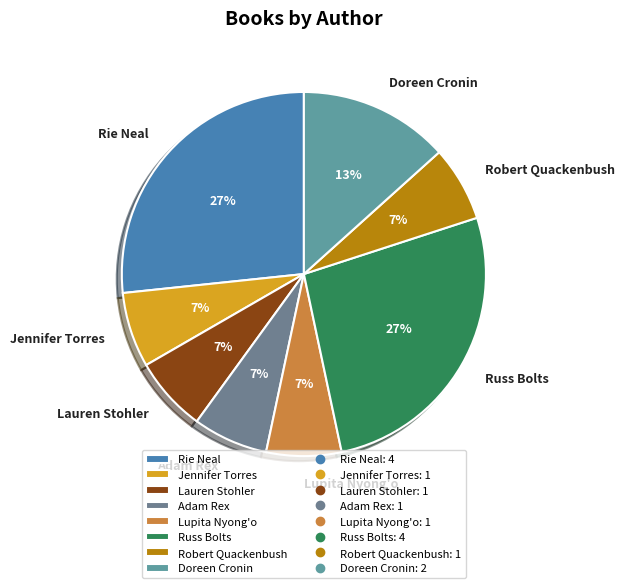

How many segments does this pie chart have?

8